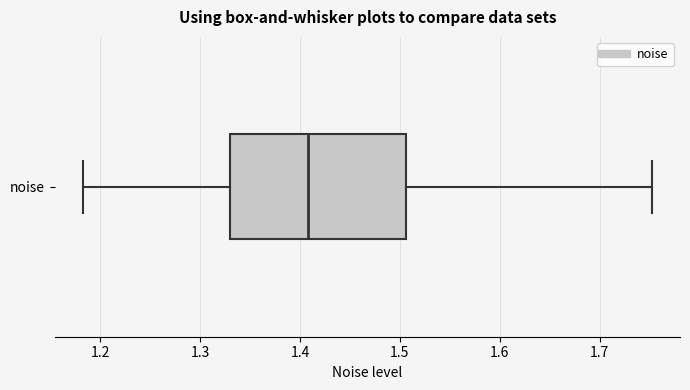

Read this box plot against the x-axis: the position of the median line, the range covered by the box, and the ends of both whiskers. The values are not printed on the chart, so give them approximately, as read against the axis.

median 1.41, box 1.33 to 1.51, whiskers 1.18 to 1.75